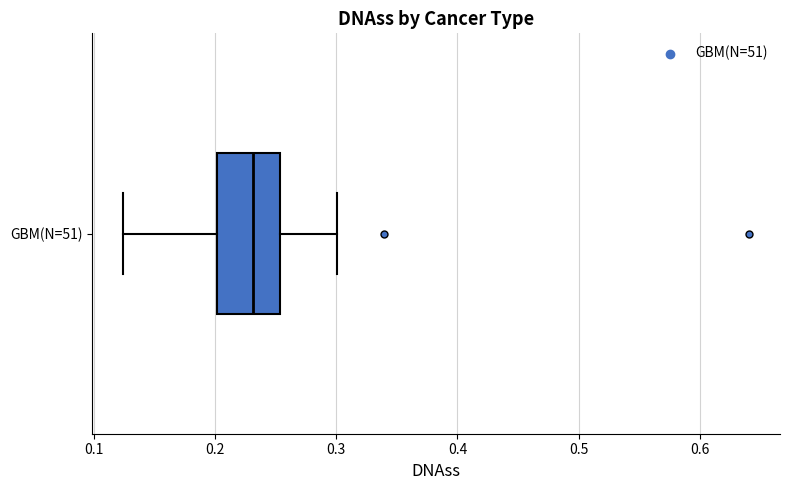

Read this box plot against the x-axis: the position of the median line, the range covered by the box, and the ends of both whiskers. The values are not printed on the chart, so give them approximately, as read against the axis.

median 0.23, box 0.20 to 0.25, whiskers 0.12 to 0.30